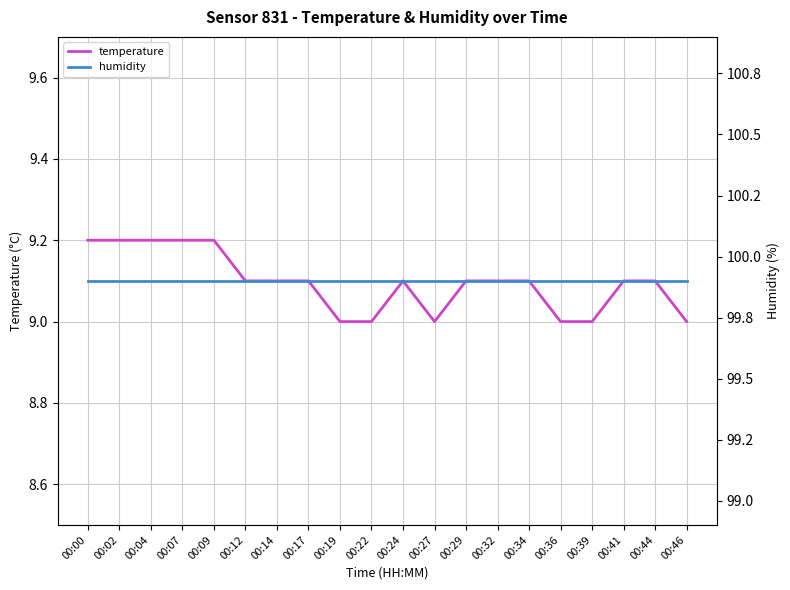

Reading left to right, list all the values displayed in this chart.

temperature: 00:00=9.2	00:02=9.2	00:04=9.2	00:07=9.2	00:09=9.2	00:12=9.1	00:14=9.1	00:17=9.1	00:19=9.0	00:22=9.0	00:24=9.1	00:27=9.0	00:29=9.1	00:32=9.1	00:34=9.1	00:36=9.0	00:39=9.0	00:41=9.1	00:44=9.1	00:46=9.0
humidity: 00:00=99.9	00:02=99.9	00:04=99.9	00:07=99.9	00:09=99.9	00:12=99.9	00:14=99.9	00:17=99.9	00:19=99.9	00:22=99.9	00:24=99.9	00:27=99.9	00:29=99.9	00:32=99.9	00:34=99.9	00:36=99.9	00:39=99.9	00:41=99.9	00:44=99.9	00:46=99.9